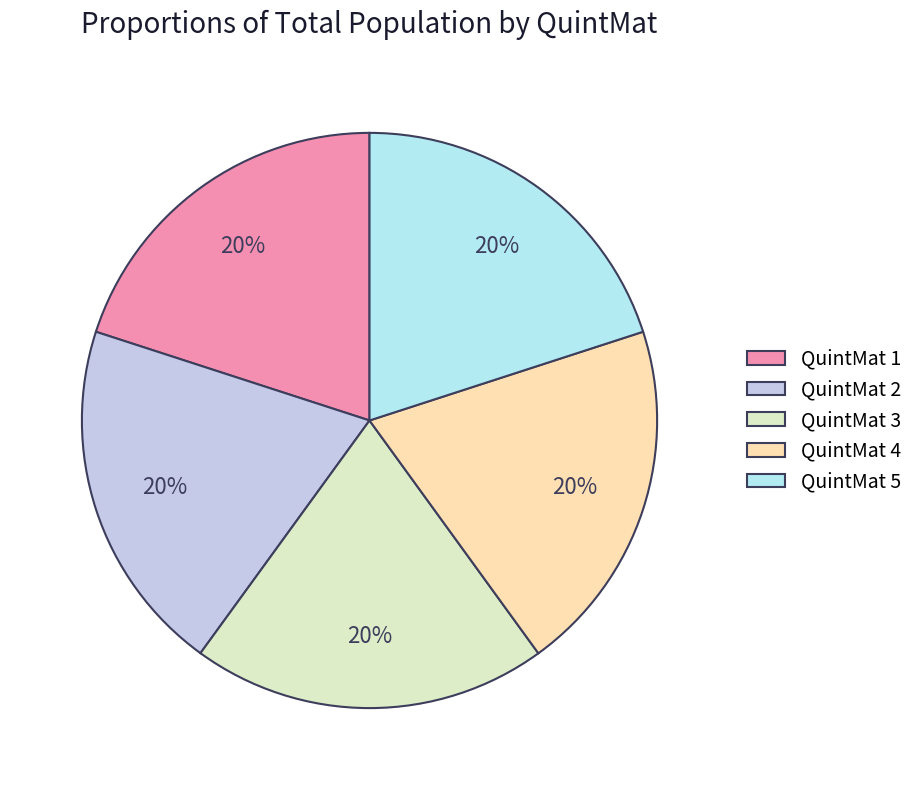

How many segments does this pie chart have?

5